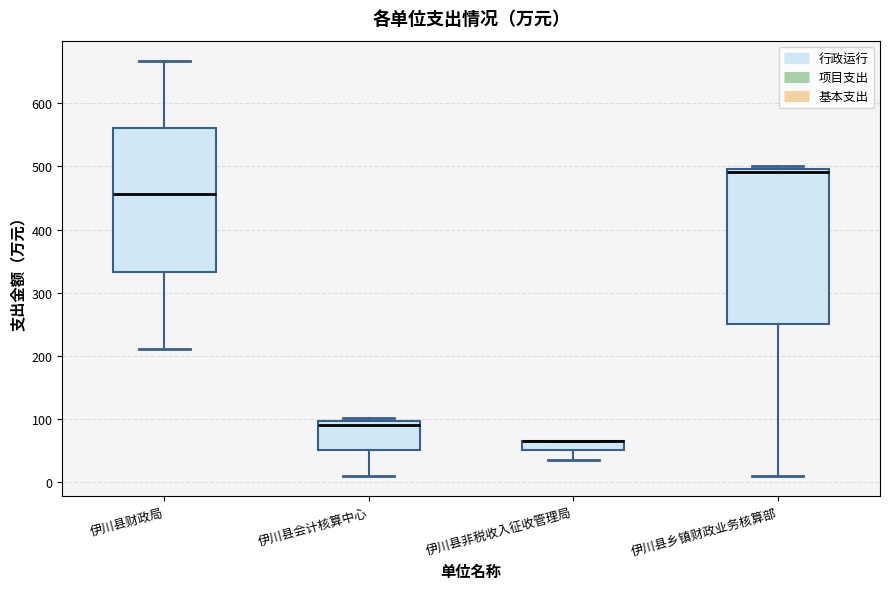

Where is the upper edge of the box for 伊川县财政局 on the y-axis? The values are not printed on the chart, so give them approximately, as read against the axis.

560